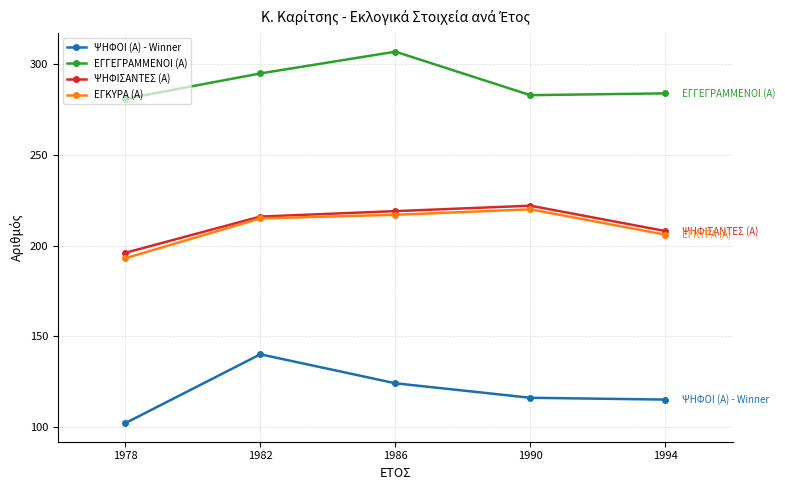

What is the difference between the second highest and minimum values in the ΕΓΚΥΡΑ (Α) series?

24